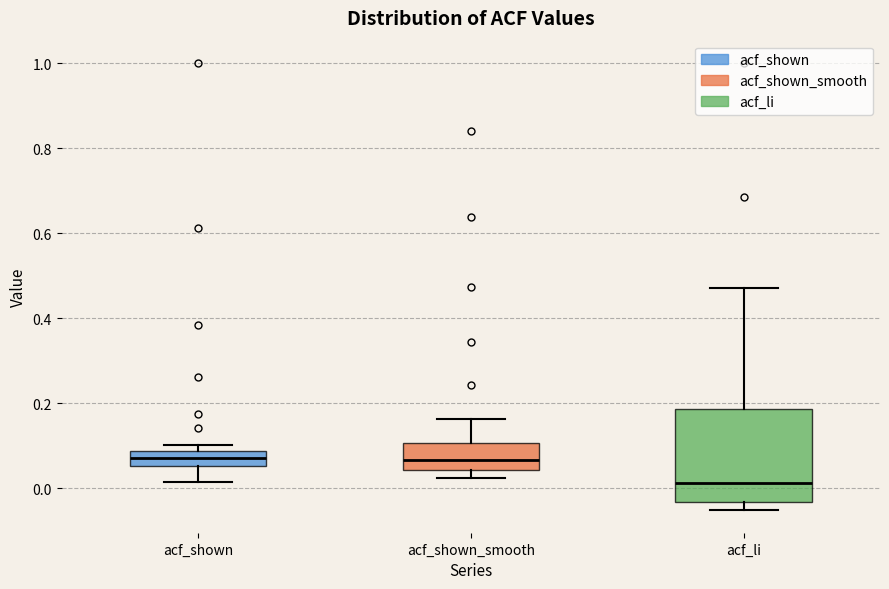

Which box has the lowest median line?

acf_li